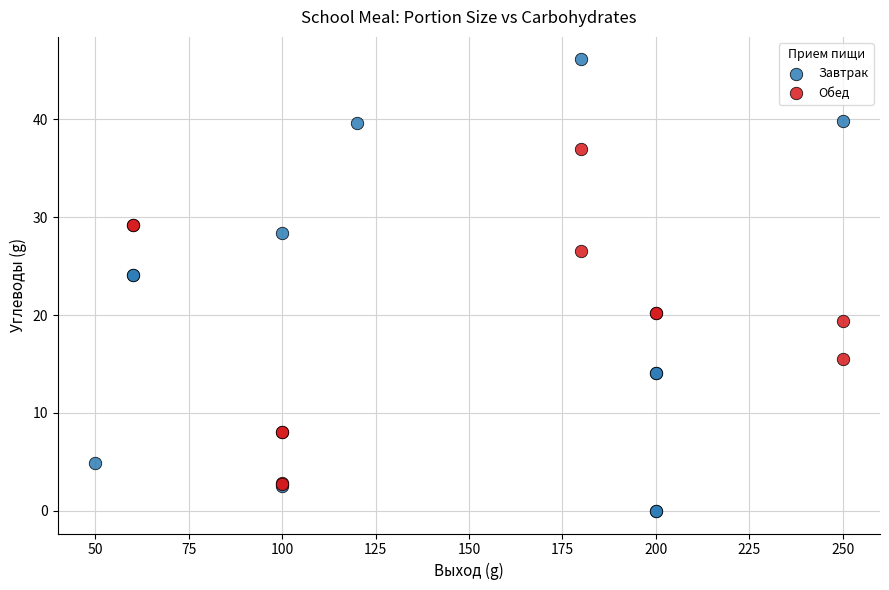

Which series contains the lowest Y value?

Завтрак